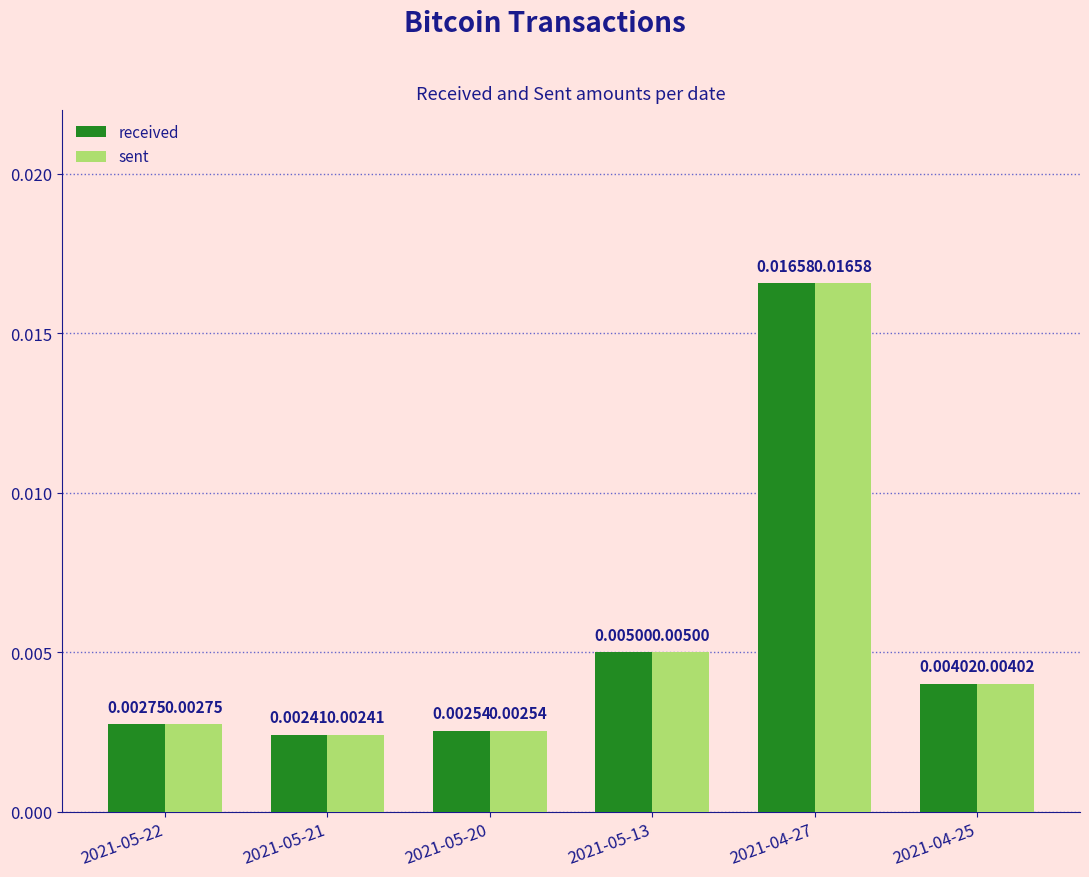

At how many categories does at least one series exceed 0?

6